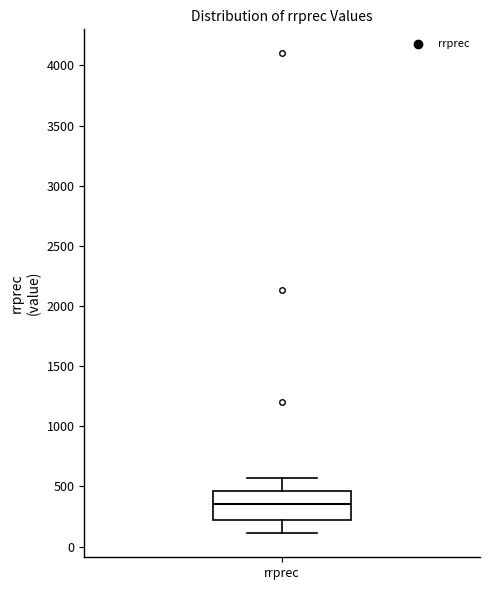

Read this box plot against the y-axis: the position of the median line, the range covered by the box, and the ends of both whiskers. The values are not printed on the chart, so give them approximately, as read against the axis.

median 350, box 200 to 450, whiskers 100 to 550